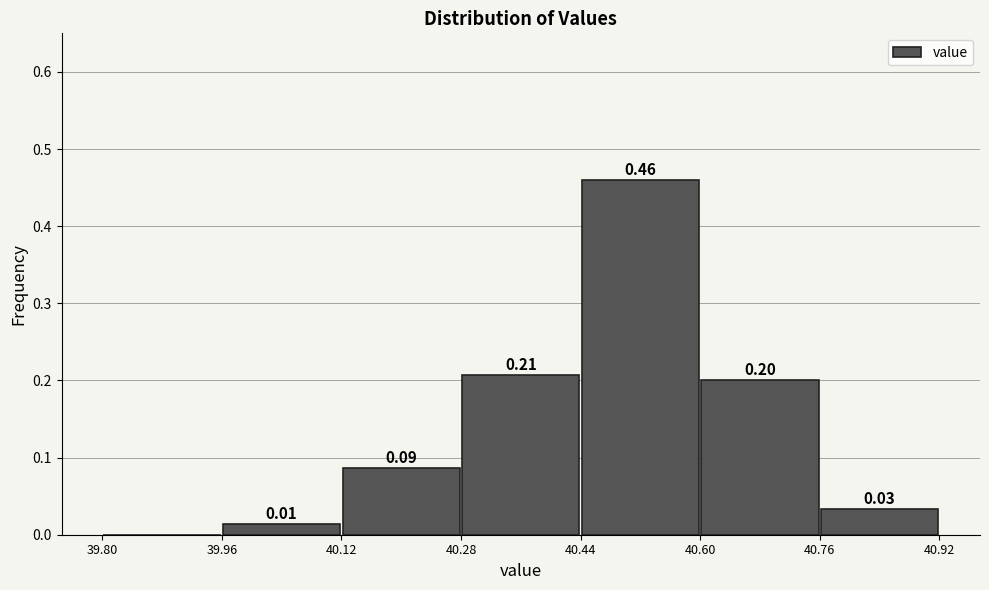

Over which range of the x-axis is the bar tallest?

40.44 to 40.60